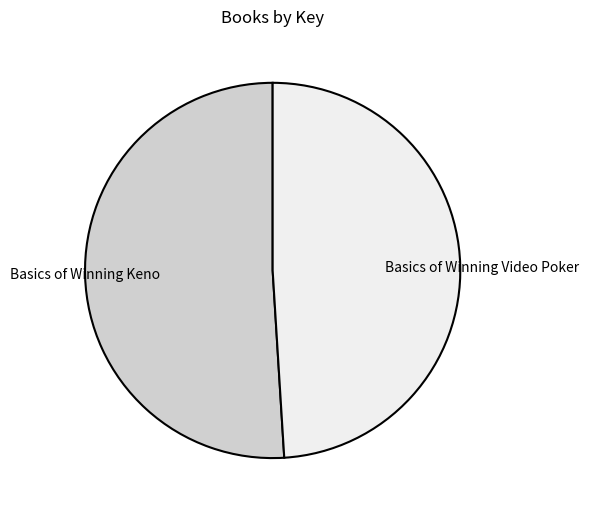

True or false: Basics of Winning Keno accounts for 64% of the total.

False